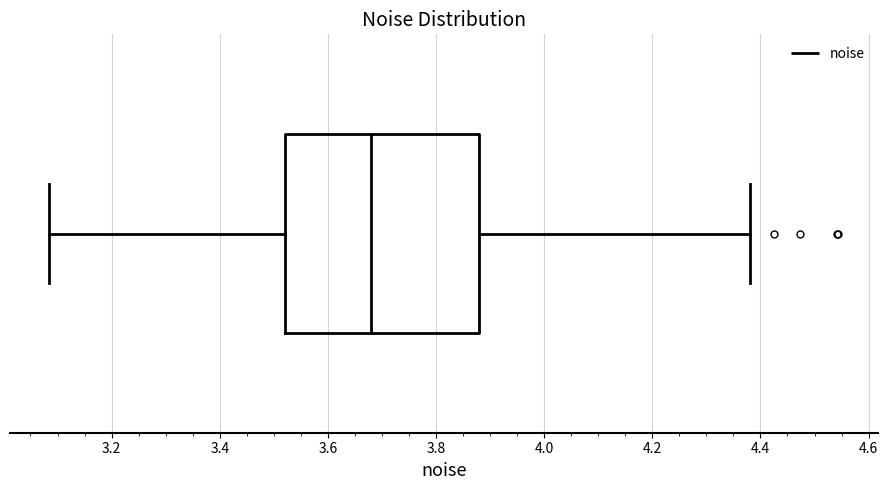

Read this box plot against the x-axis: the position of the median line, the range covered by the box, and the ends of both whiskers. The values are not printed on the chart, so give them approximately, as read against the axis.

median 3.68, box 3.52 to 3.88, whiskers 3.08 to 4.38